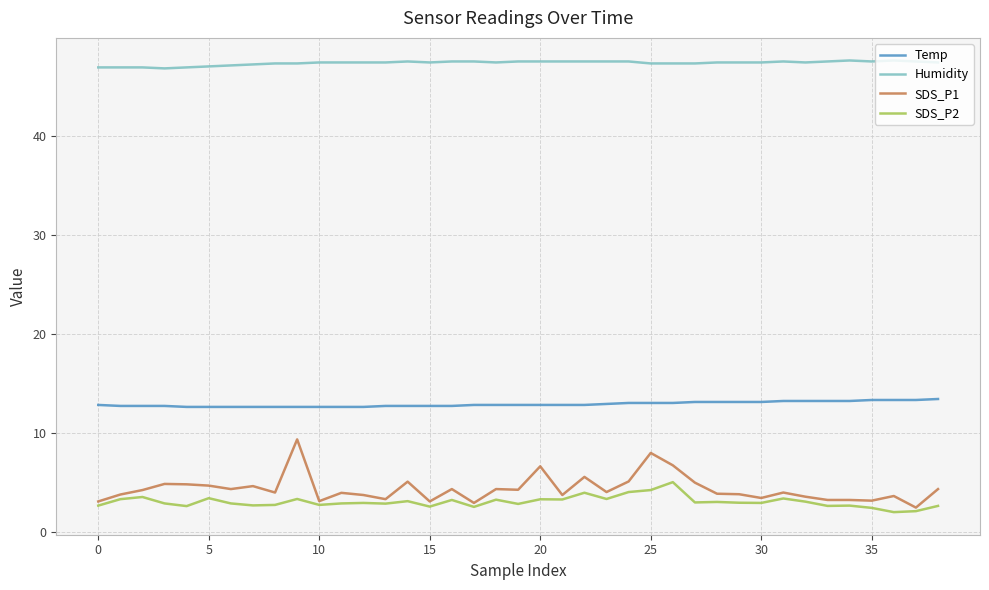

Rank the series by their maximum value, from highest to lowest.

Humidity, Temp, SDS_P1, SDS_P2